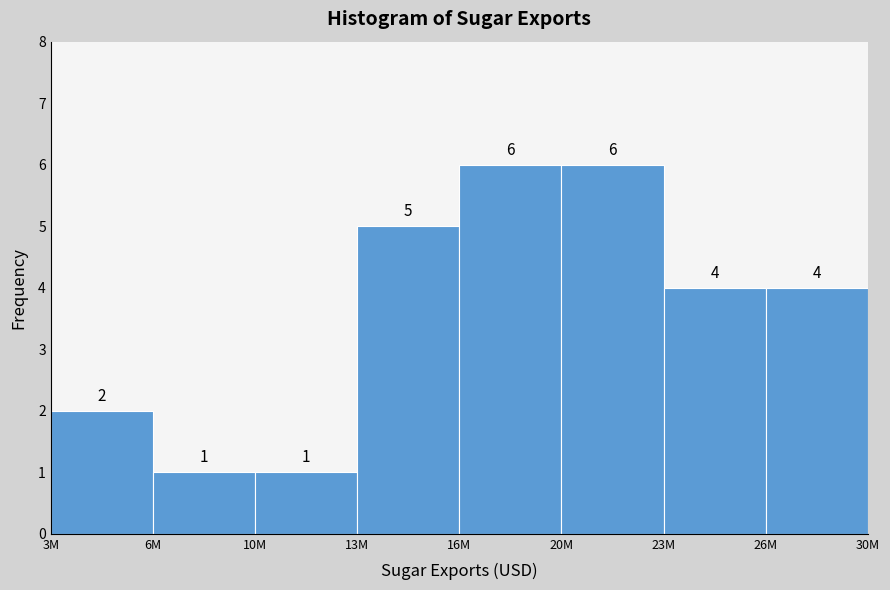

Reading right to left, list all the values displayed in this chart.

4	4	6	6	5	1	1	2